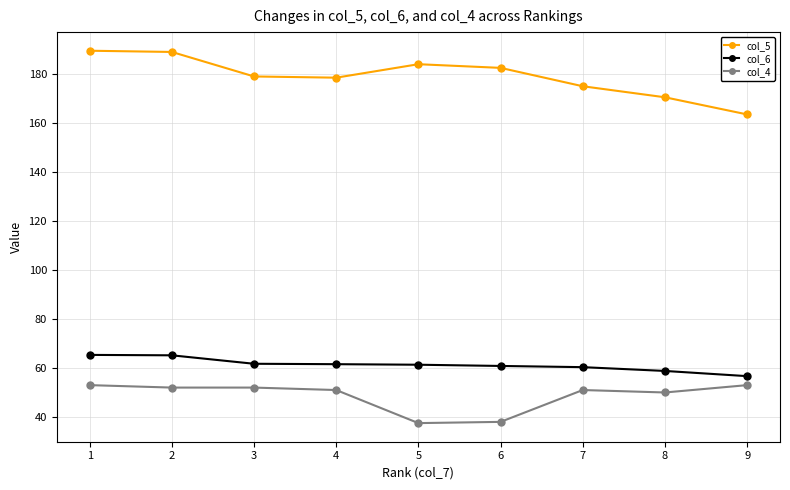

Count the number of categories in the chart.

9